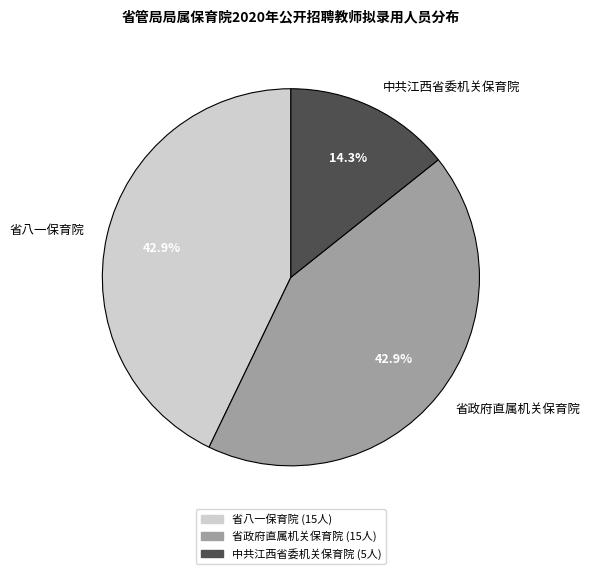

To the nearest percent, what percentage of the pie is 省八一保育院?

43%